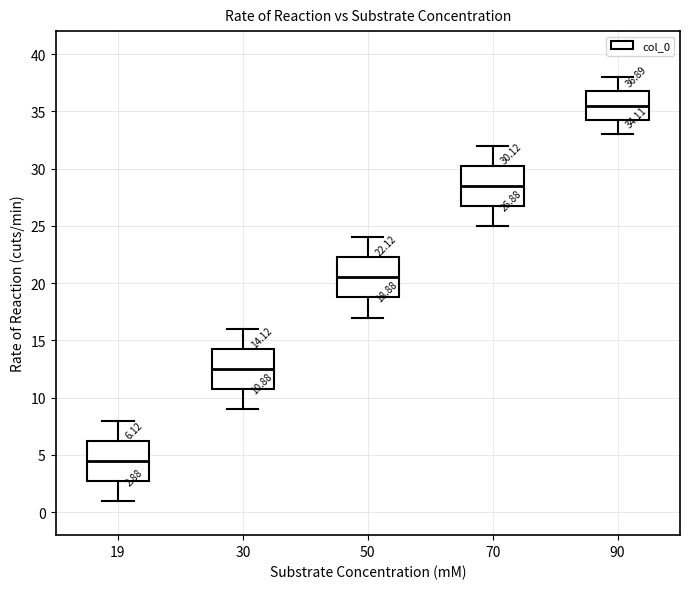

Which box has the highest median line?

90